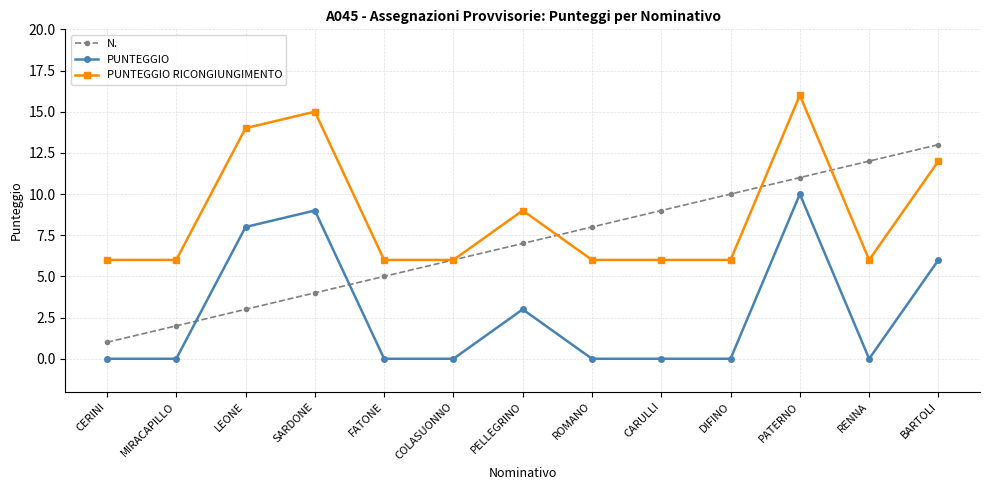

What are all the series names shown in the legend?

N., PUNTEGGIO, PUNTEGGIO RICONGIUNGIMENTO